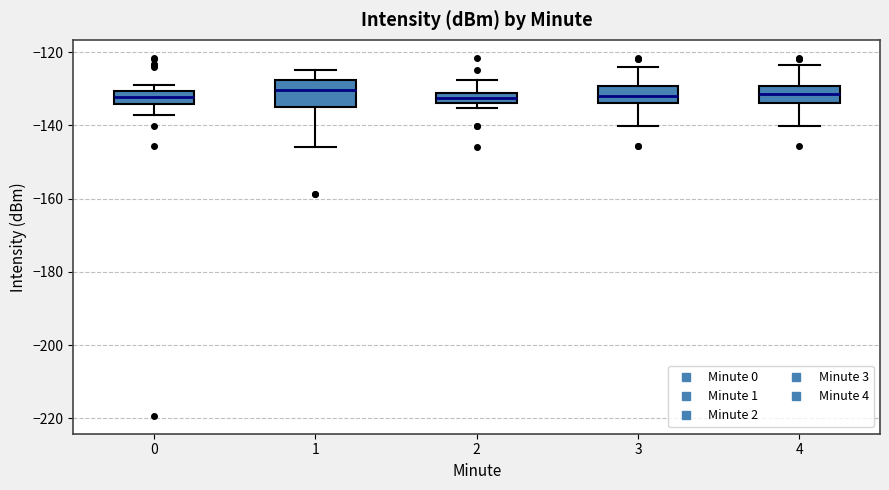

Which box is the tallest, from its lower edge to its upper edge?

1